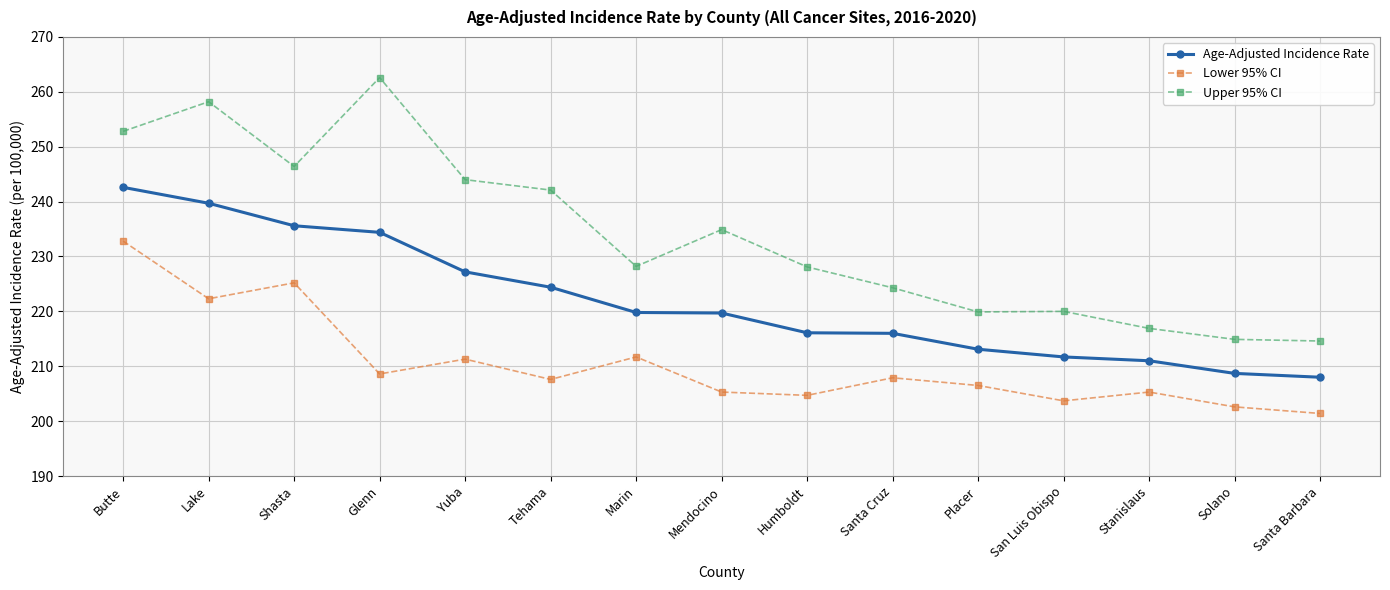

What is the sum of all Age-Adjusted Incidence Rate values?

3328.0